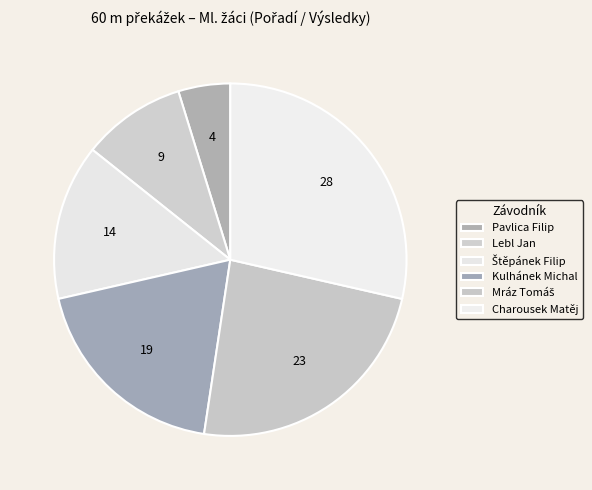

True or false: Mráz Tomáš accounts for 24% of the total.

True